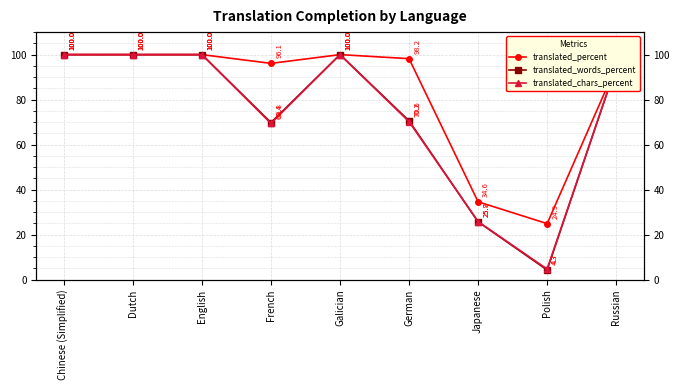

Which label corresponds to the smallest value in the chart?

Polish